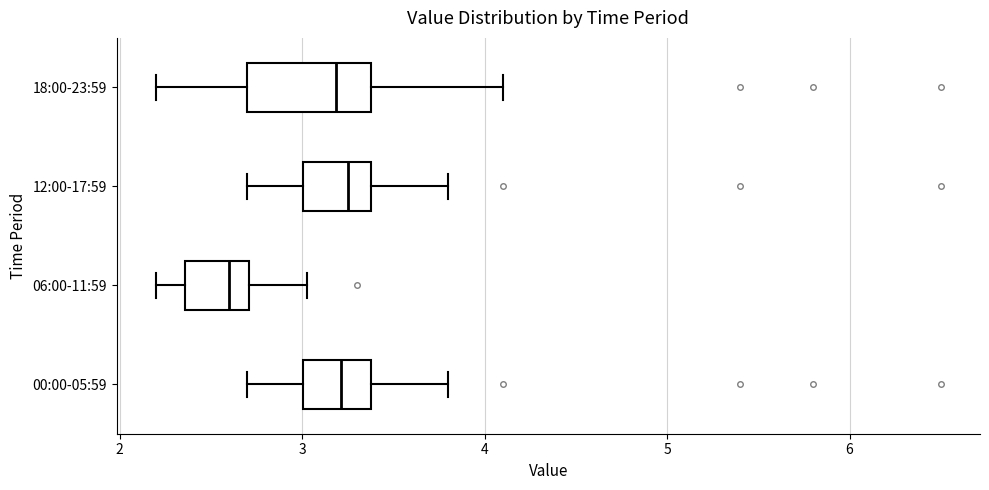

Reading bottom to top, read every box against the x-axis: the position of its median line, the range the box covers, and the ends of its whiskers. The values are not printed on the chart, so give them approximately, as read against the axis.

00:00-05:59: median 3.2, box 3.0 to 3.4, whiskers 2.7 to 3.8
06:00-11:59: median 2.6, box 2.4 to 2.7, whiskers 2.2 to 3.0
12:00-17:59: median 3.3, box 3.0 to 3.4, whiskers 2.7 to 3.8
18:00-23:59: median 3.2, box 2.7 to 3.4, whiskers 2.2 to 4.1